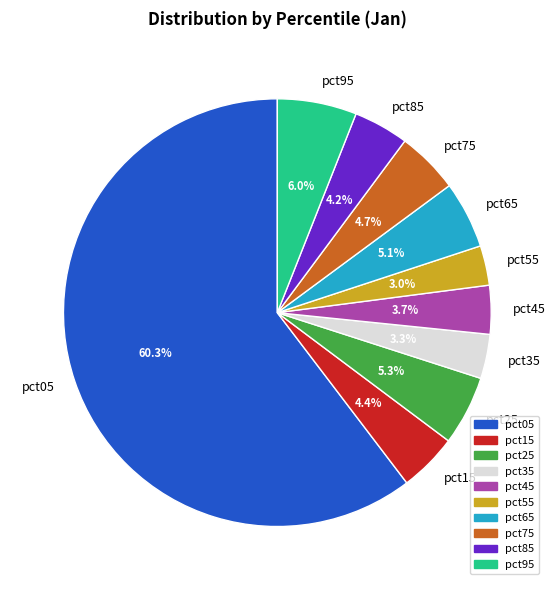

Is pct05 the majority of the pie?

Yes